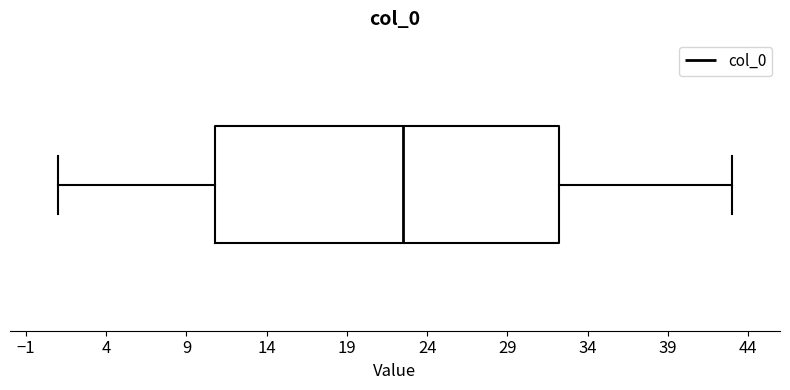

Read this box plot against the x-axis: the position of the median line, the range covered by the box, and the ends of both whiskers. The values are not printed on the chart, so give them approximately, as read against the axis.

median 22.5, box 11.0 to 32.5, whiskers 1.0 to 43.0